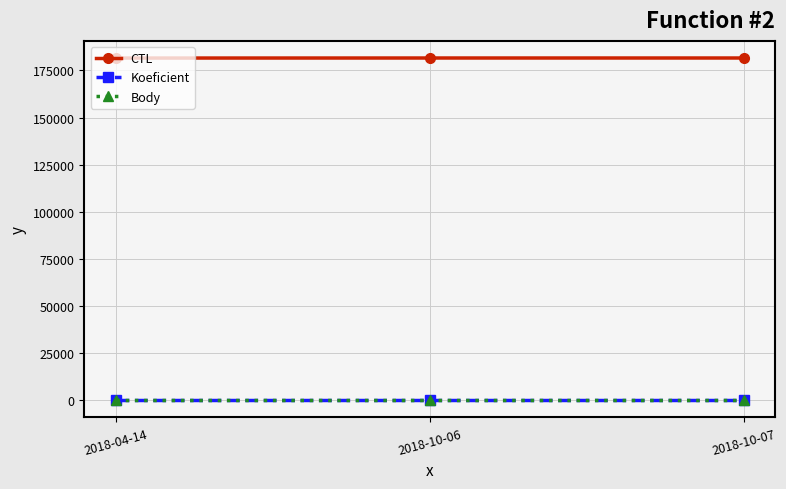

What is the maximum value for CTL?

181625